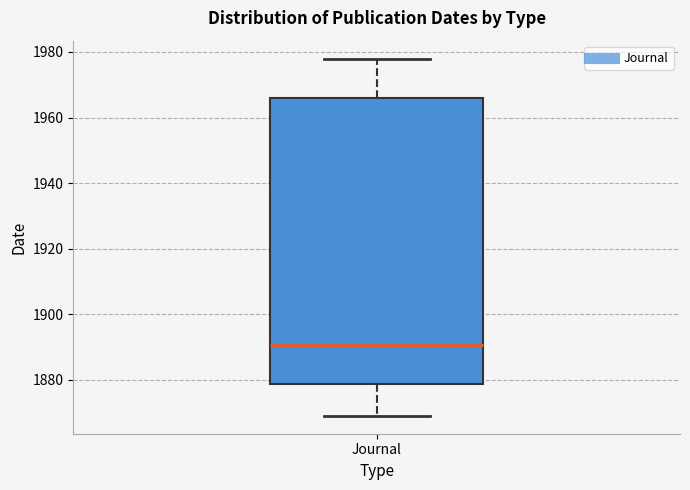

Read this box plot against the y-axis: the position of the median line, the range covered by the box, and the ends of both whiskers. The values are not printed on the chart, so give them approximately, as read against the axis.

median 1890, box 1878 to 1966, whiskers 1870 to 1978